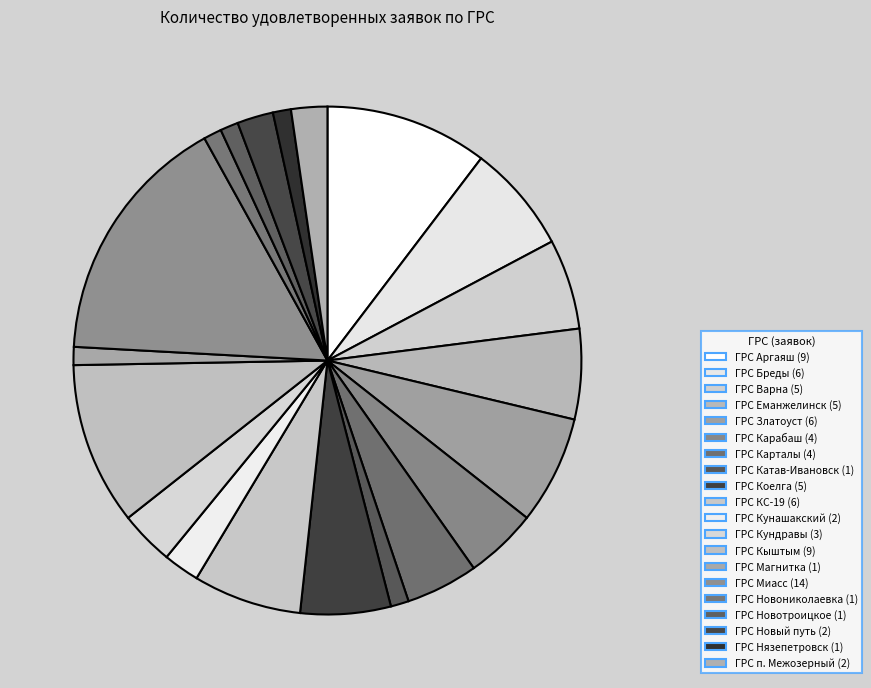

What is the change in value from ГРС Карталы to ГРС КС-19?

+2